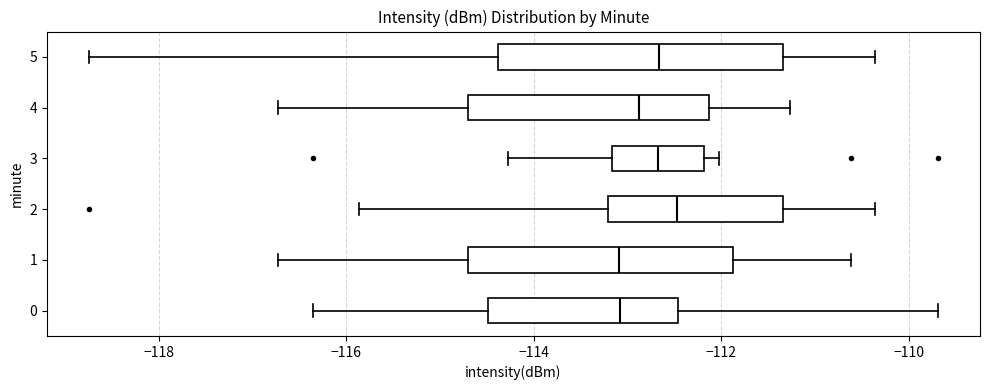

Where does the median line of the box at y = 2 sit on the x-axis? The values are not printed on the chart, so give them approximately, as read against the axis.

-112.4